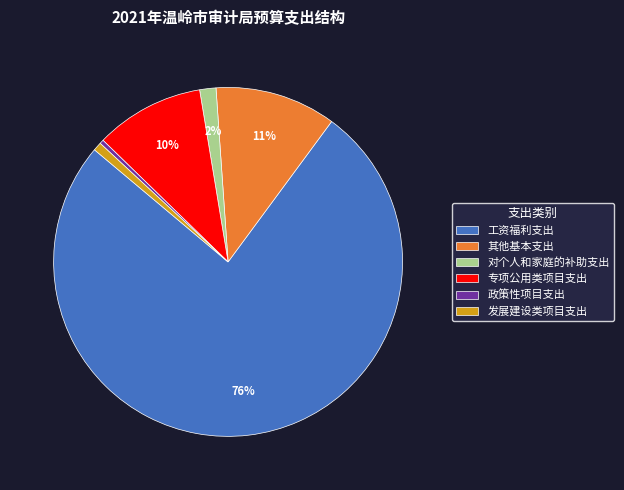

Count the number of slices in the pie.

6